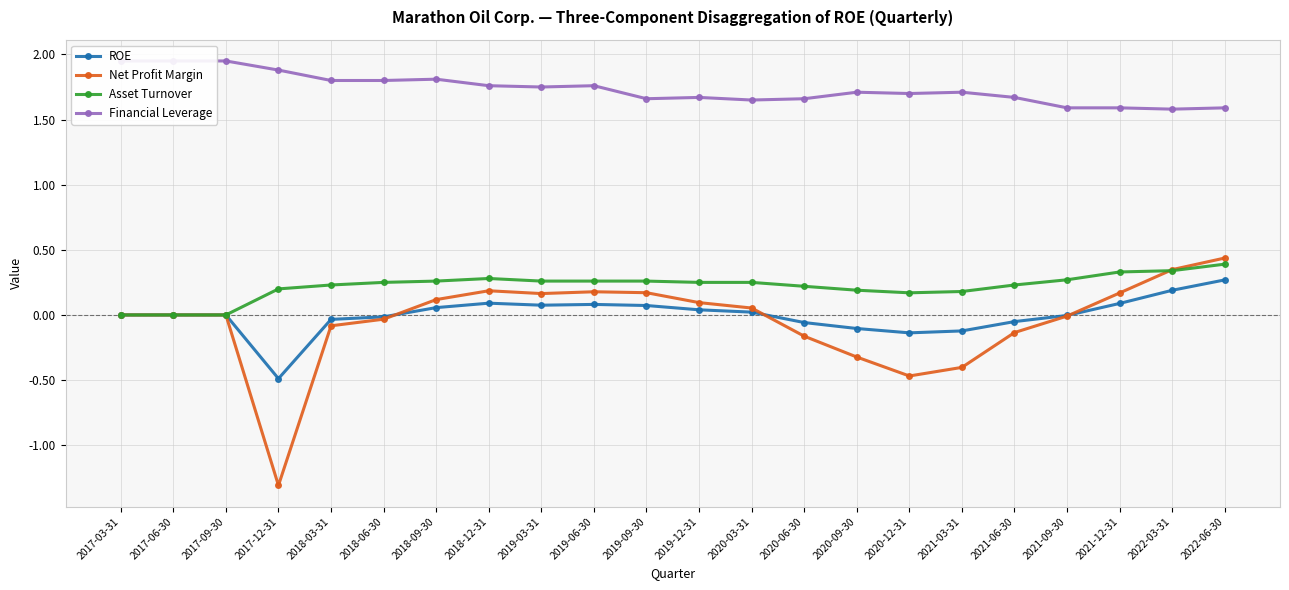

Rank the categories by Asset Turnover value from lowest to highest.

2017-03-31, 2017-06-30, 2017-09-30, 2020-12-31, 2021-03-31, 2020-09-30, 2017-12-31, 2020-06-30, 2018-03-31, 2021-06-30, 2018-06-30, 2019-12-31, 2020-03-31, 2018-09-30, 2019-03-31, 2019-06-30, 2019-09-30, 2021-09-30, 2018-12-31, 2021-12-31, 2022-03-31, 2022-06-30